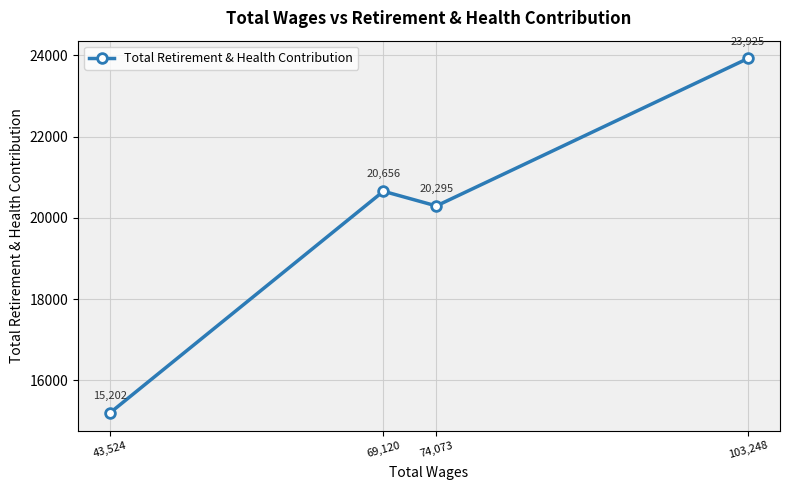

What is the label of the 1st point from the right?

103,248